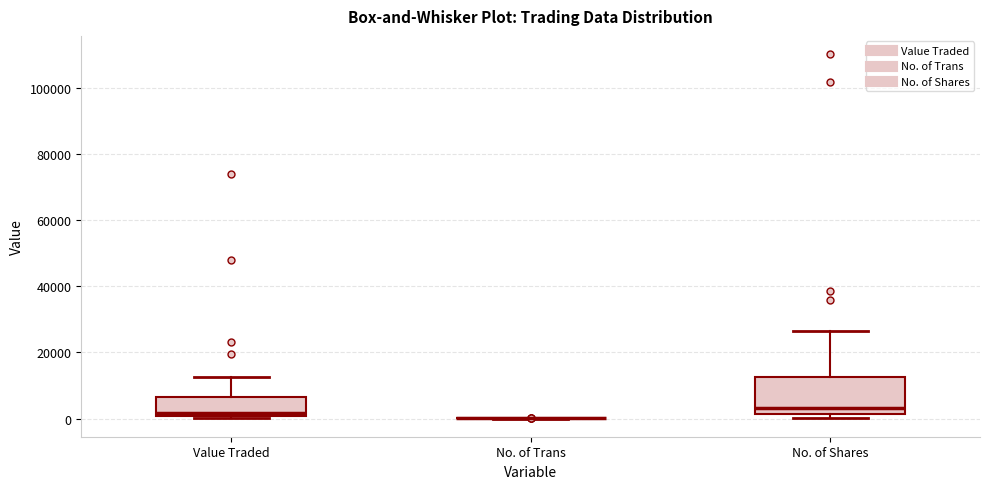

Reading left to right, transcribe this box plot: for each box, give where its median line is, the range the box spans, and where its two whiskers end, as read against the y-axis. The values are not printed on the chart, so give them approximately, as read against the axis.

Value Traded: median 2000, box 0 to 6000, whiskers 0 (just below the box's lower edge) to 12000
No. of Trans: box collapsed to a line at 0, whiskers 0 to 0
No. of Shares: median 4000, box 2000 to 12000, whiskers 0 to 26000